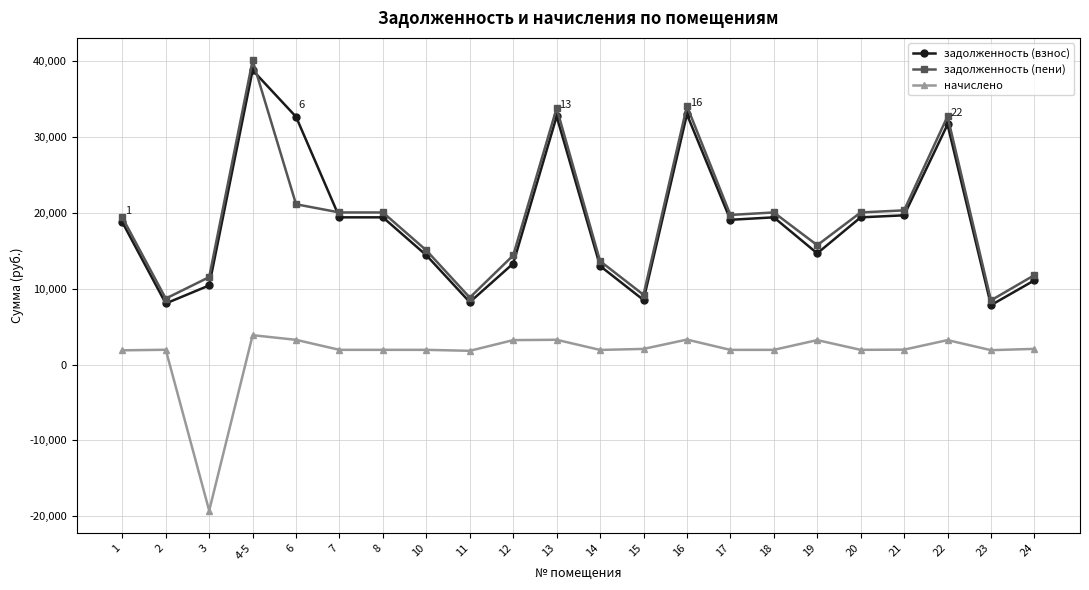

At how many categories does at least one series exceed 14110?

15